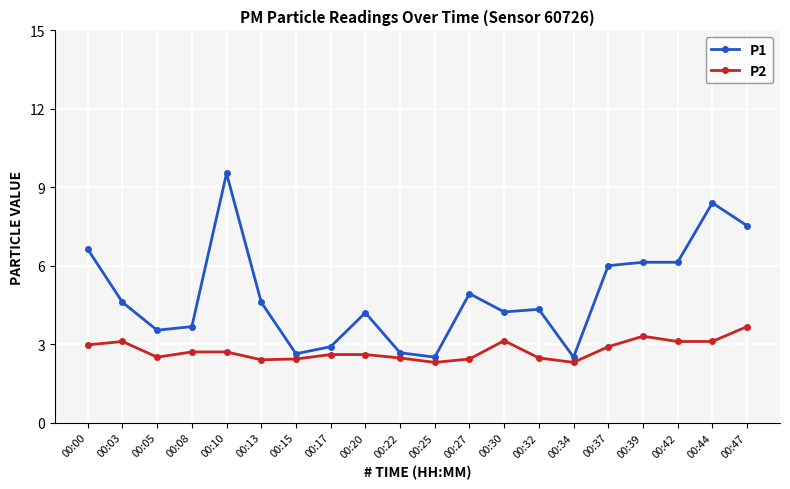

What is the lowest value of the P1 series?

2.5